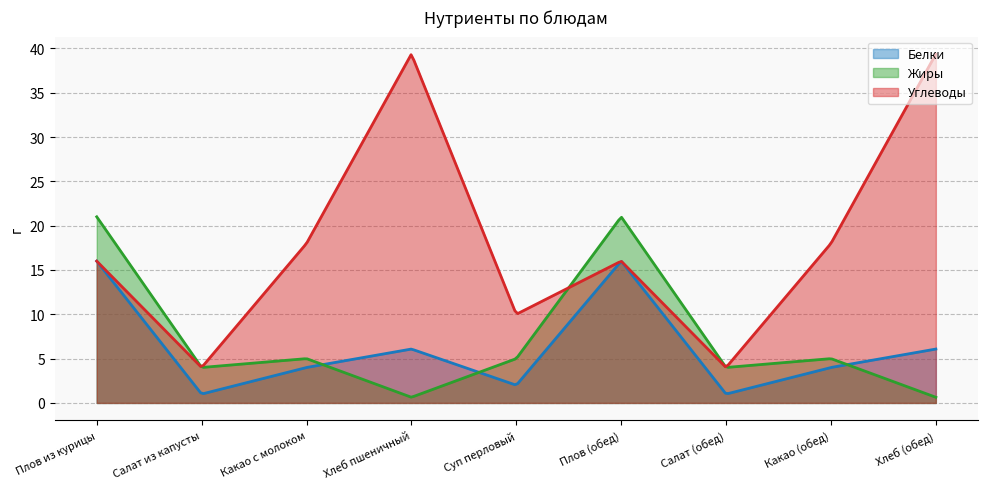

What is the label of the 5th point from the right?

Суп перловый